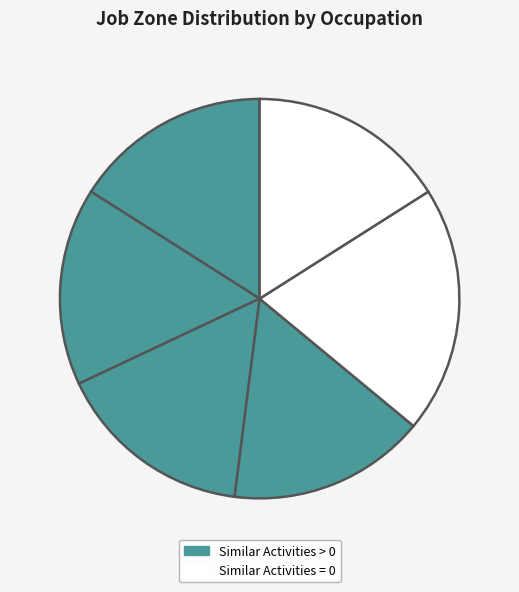

How many segments does this pie chart have?

6